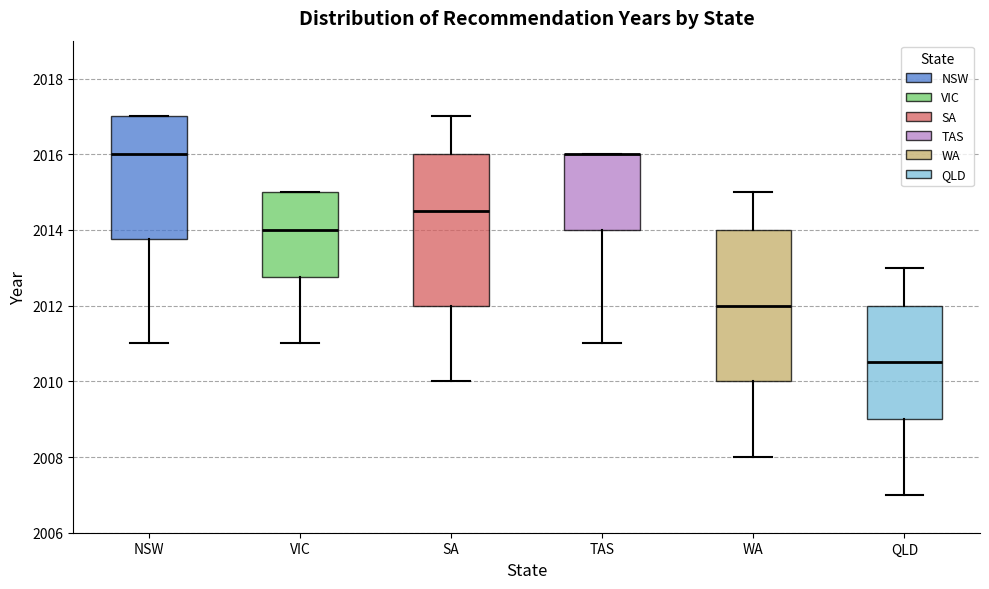

Reading left to right, read every box against the y-axis: the position of its median line, the range the box covers, and the ends of its whiskers. The values are not printed on the chart, so give them approximately, as read against the axis.

NSW: median 2016.0, box 2013.8 to 2017.0, whiskers 2011.0 to 2017.0
VIC: median 2014.0, box 2012.8 to 2015.0, whiskers 2011.0 to 2015.0
SA: median 2014.6, box 2012.0 to 2016.0, whiskers 2010.0 to 2017.0
TAS: median 2016.0 (drawn on the box's upper edge), box 2014.0 to 2016.0, whiskers 2011.0 to 2016.0
WA: median 2012.0, box 2010.0 to 2014.0, whiskers 2008.0 to 2015.0
QLD: median 2010.6, box 2009.0 to 2012.0, whiskers 2007.0 to 2013.0